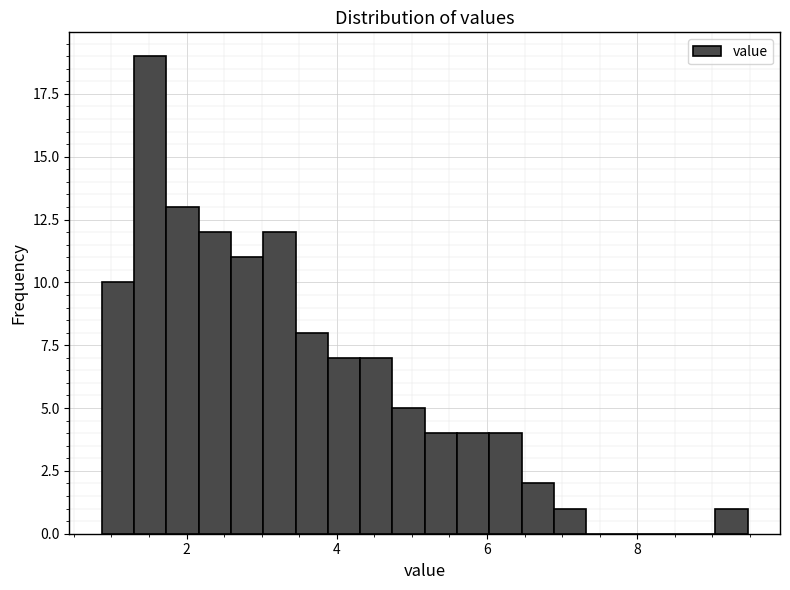

Around what value on the x-axis is the tallest bar? Give the approximate position of its centre, as read against the axis.

1.6